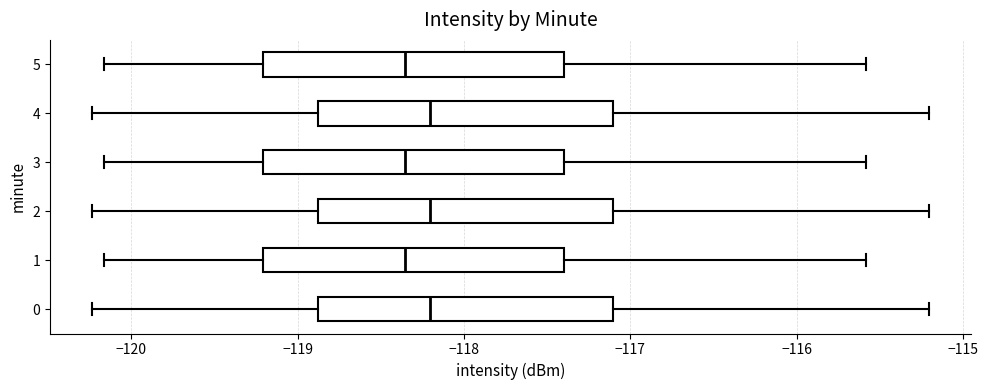

Reading bottom to top, transcribe this box plot: for each box, give where its median line is, the range the box spans, and where its two whiskers end, as read against the x-axis. The values are not printed on the chart, so give them approximately, as read against the axis.

0: median -118.2, box -118.9 to -117.1, whiskers -120.2 to -115.2
1: median -118.4, box -119.2 to -117.4, whiskers -120.2 to -115.6
2: median -118.2, box -118.9 to -117.1, whiskers -120.2 to -115.2
3: median -118.4, box -119.2 to -117.4, whiskers -120.2 to -115.6
4: median -118.2, box -118.9 to -117.1, whiskers -120.2 to -115.2
5: median -118.4, box -119.2 to -117.4, whiskers -120.2 to -115.6